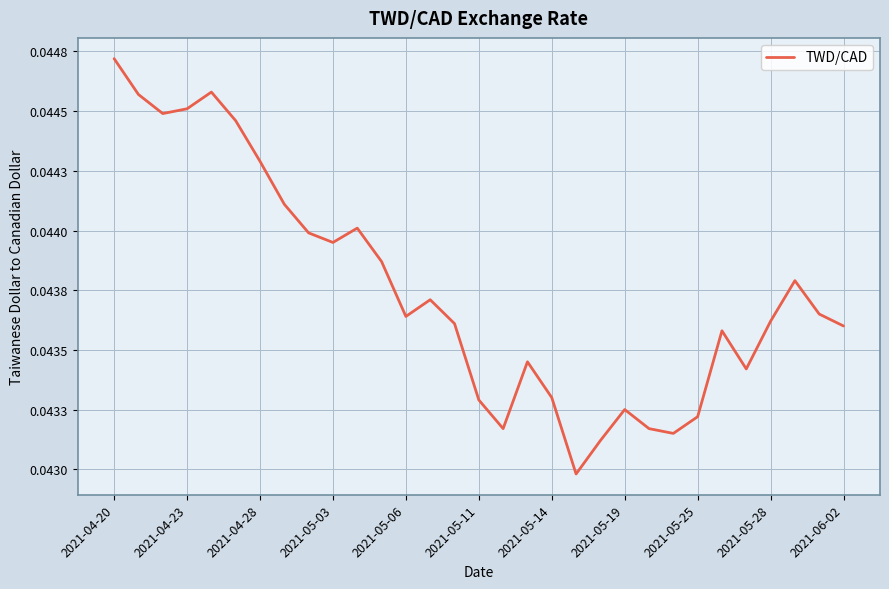

Is this an area chart (filled region under the line)?

No